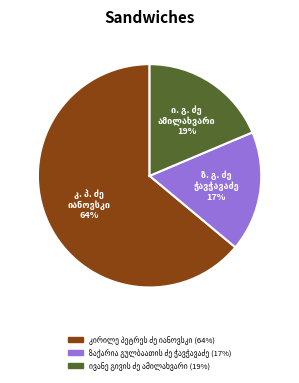

To the nearest percent, what is the average slice percentage?

33%